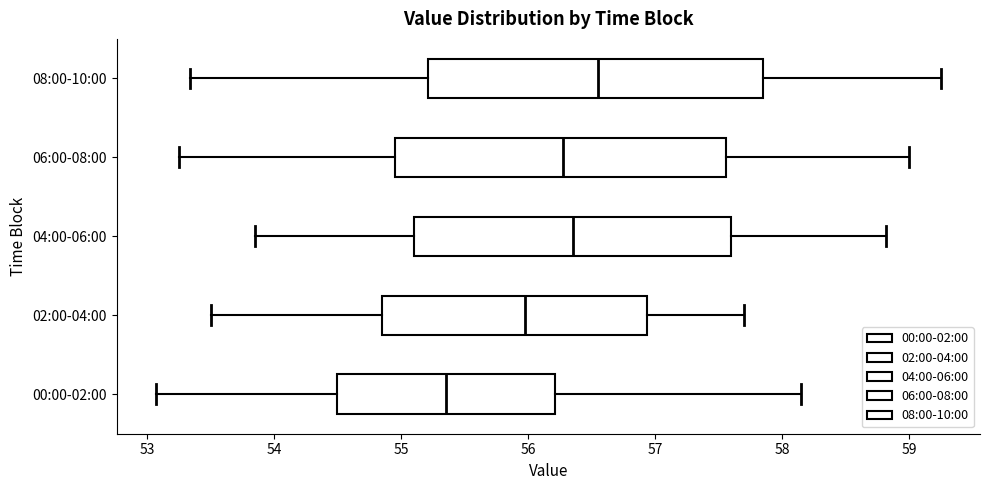

Reading bottom to top, transcribe this box plot: for each box, give where its median line is, the range the box spans, and where its two whiskers end, as read against the x-axis. The values are not printed on the chart, so give them approximately, as read against the axis.

00:00-02:00: median 55.4, box 54.5 to 56.2, whiskers 53.1 to 58.2
02:00-04:00: median 56.0, box 54.9 to 56.9, whiskers 53.5 to 57.7
04:00-06:00: median 56.4, box 55.1 to 57.6, whiskers 53.9 to 58.8
06:00-08:00: median 56.3, box 55.0 to 57.6, whiskers 53.3 to 59.0
08:00-10:00: median 56.6, box 55.2 to 57.9, whiskers 53.3 to 59.3